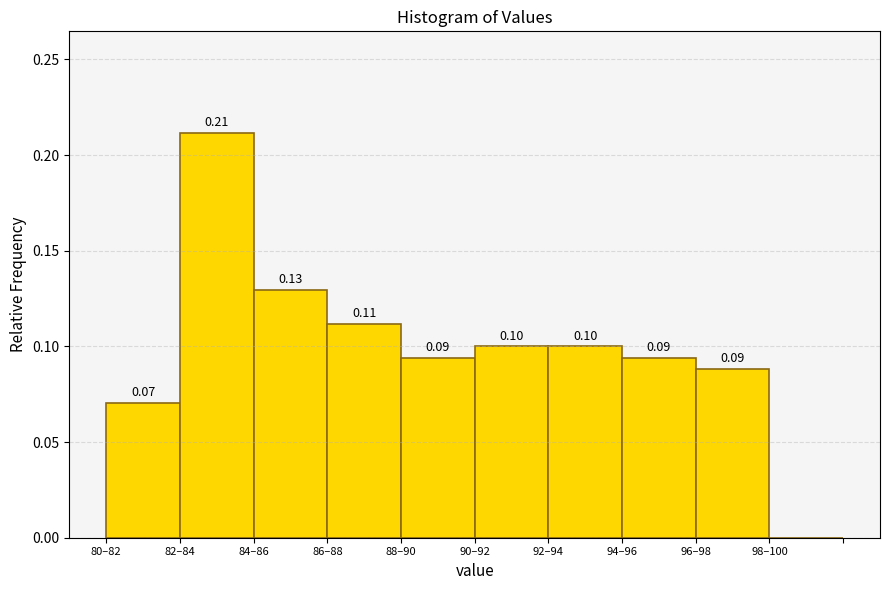

What is the sum of all values?

1.0